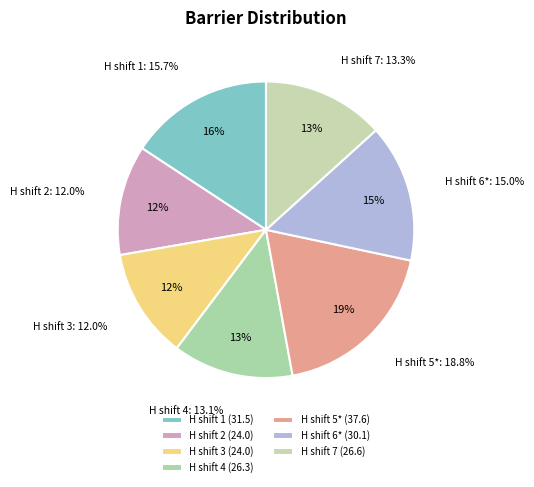

Is it true that H shift 5* is 19% of the pie?

True